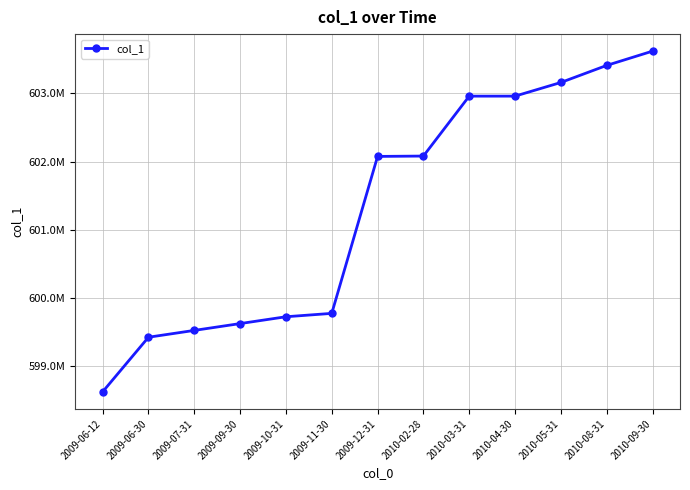

Does the chart have visible grid lines?

Yes